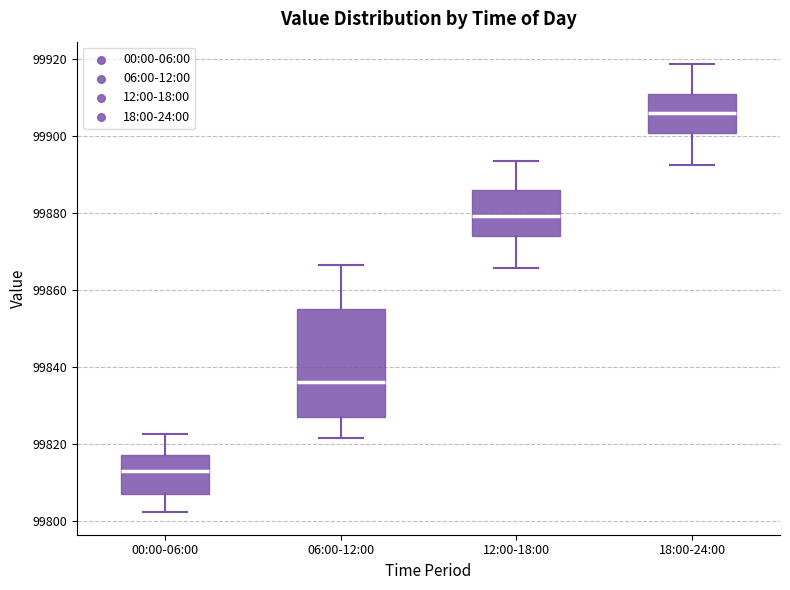

Comparing the boxes themselves (not the whiskers), which one is the tallest?

06:00-12:00